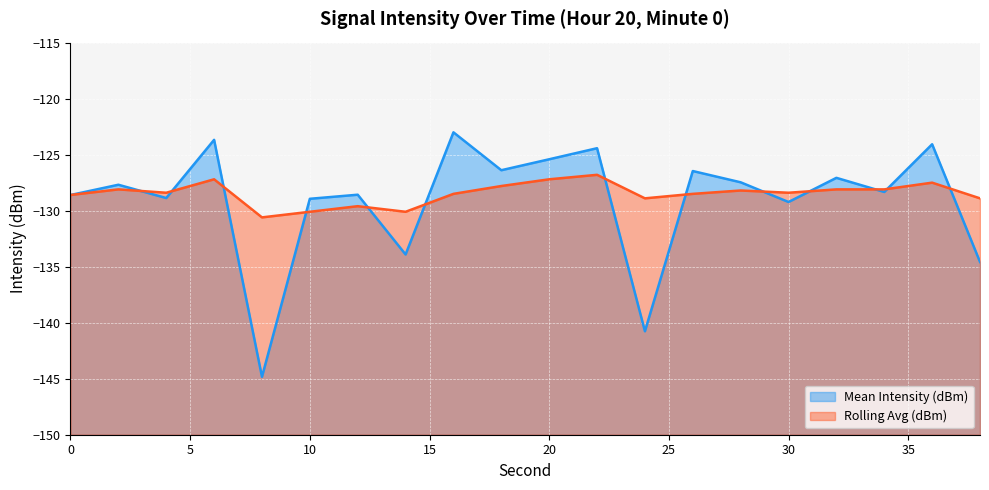

What is the average value of the Mean Intensity (dBm) (line) series?

-129.1